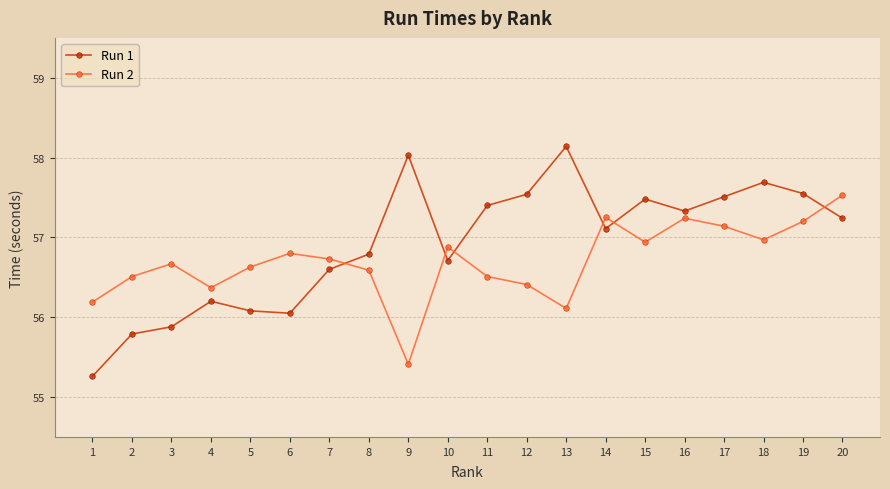

True or false: Run 1 has a value of 38.9 at 3.

False